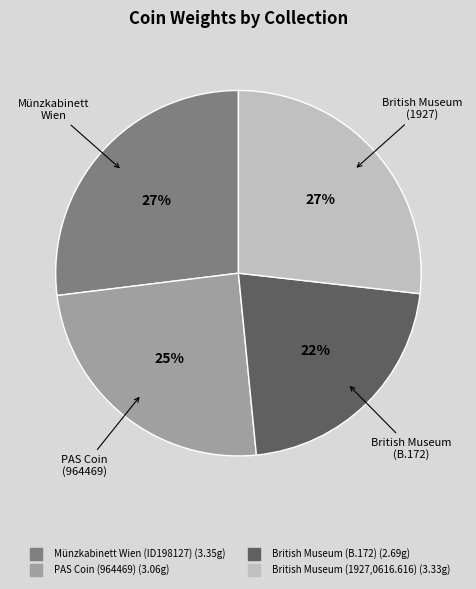

To the nearest percent, what is the difference between the largest and smallest slice percentages?

5%